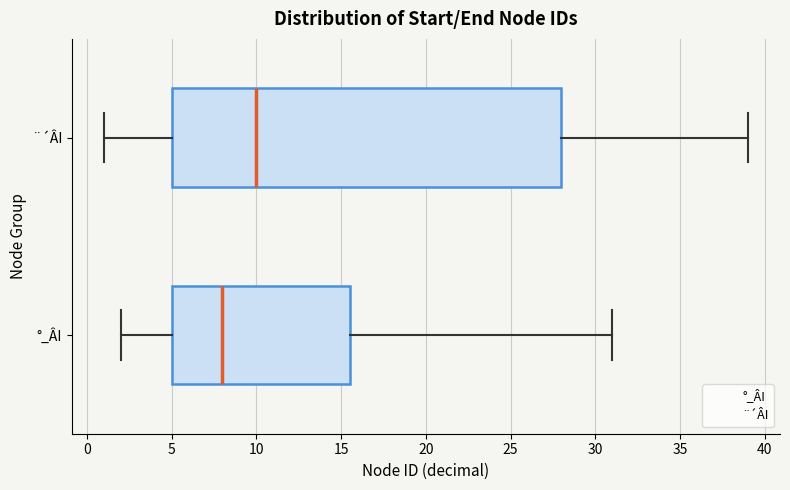

Where does the left whisker of the box for °_ÂI end on the x-axis? The values are not printed on the chart, so give them approximately, as read against the axis.

2.0